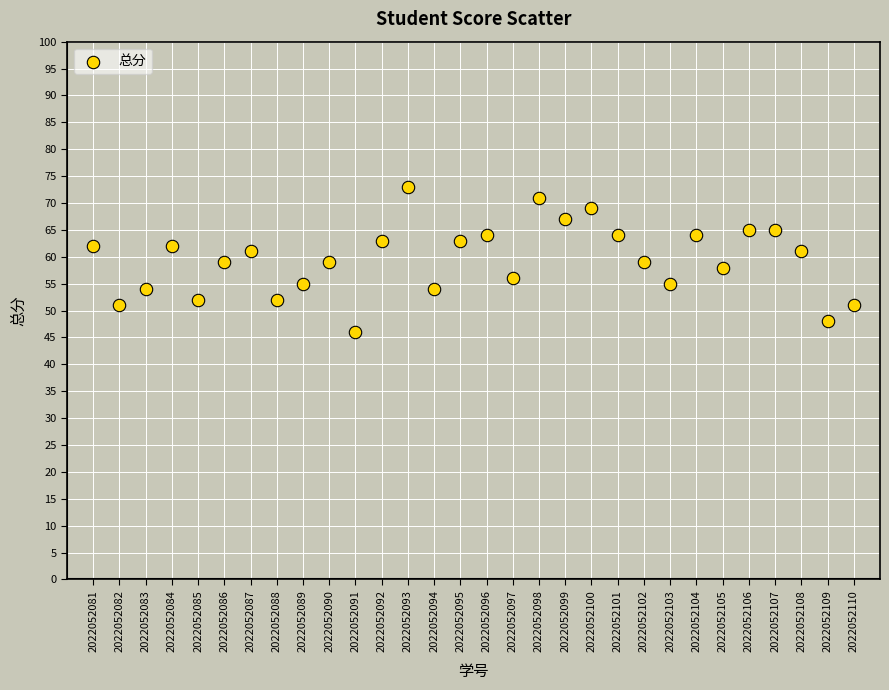

What is the range of Y values (max minus min)?

27